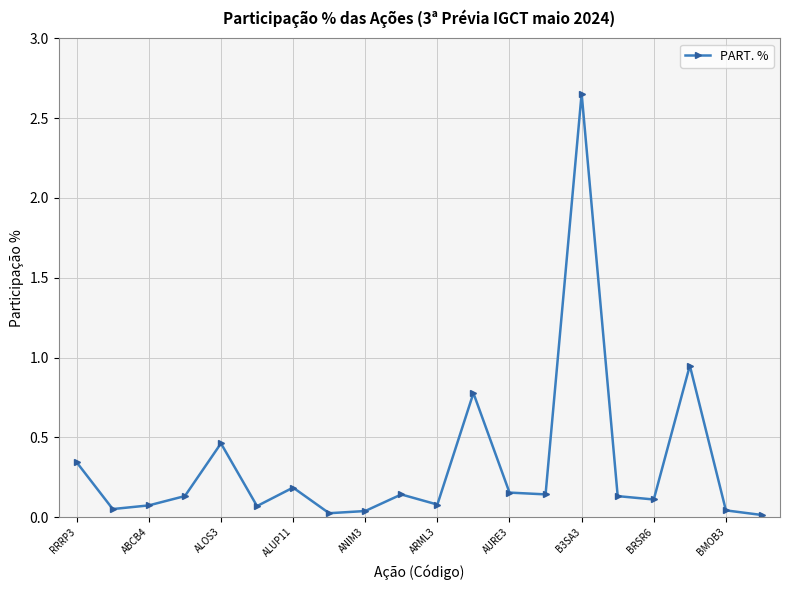

True or false: there are more than 2 points higher than both neighbors.

True